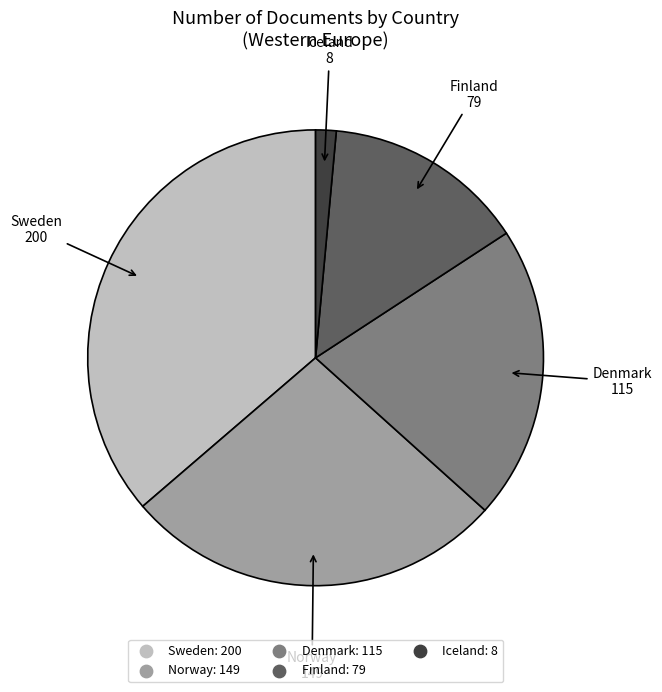

What is the smallest slice in the pie chart?

Iceland